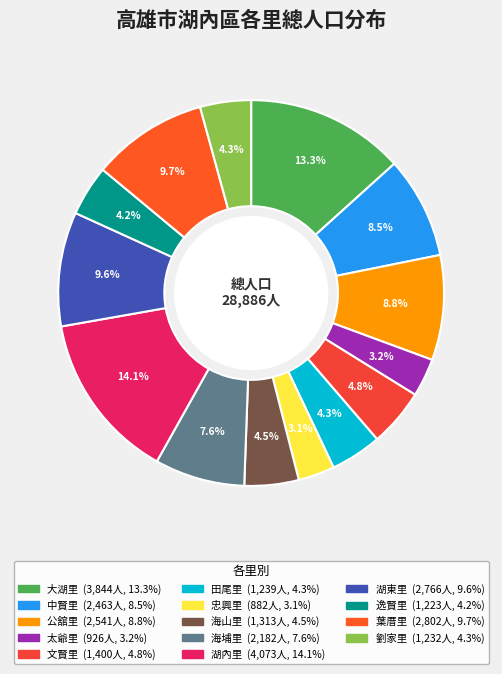

To the nearest percent, what is the combined percentage of 大湖里 and 葉厝里?

23%